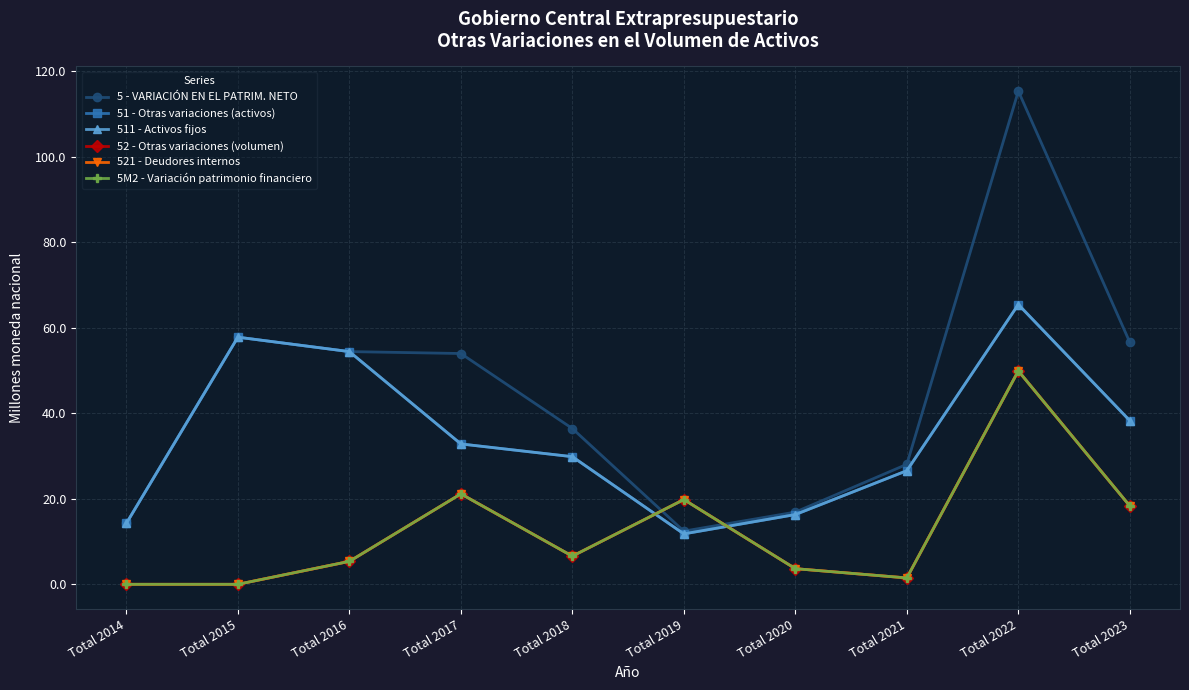

Does the chart have visible grid lines?

Yes